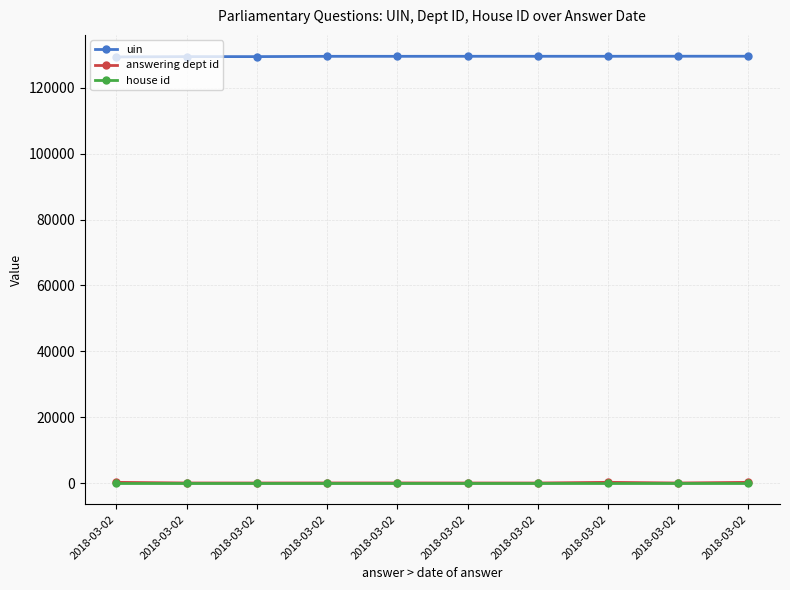

List the labels in order of house id value, largest first.

2018-03-02, 2018-03-02, 2018-03-02, 2018-03-02, 2018-03-02, 2018-03-02, 2018-03-02, 2018-03-02, 2018-03-02, 2018-03-02